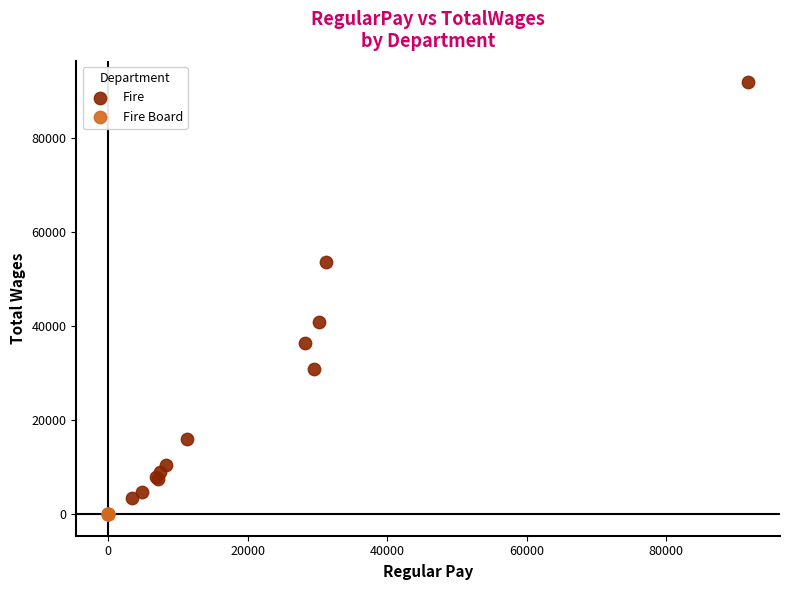

Which series reaches the maximum Y coordinate?

Fire